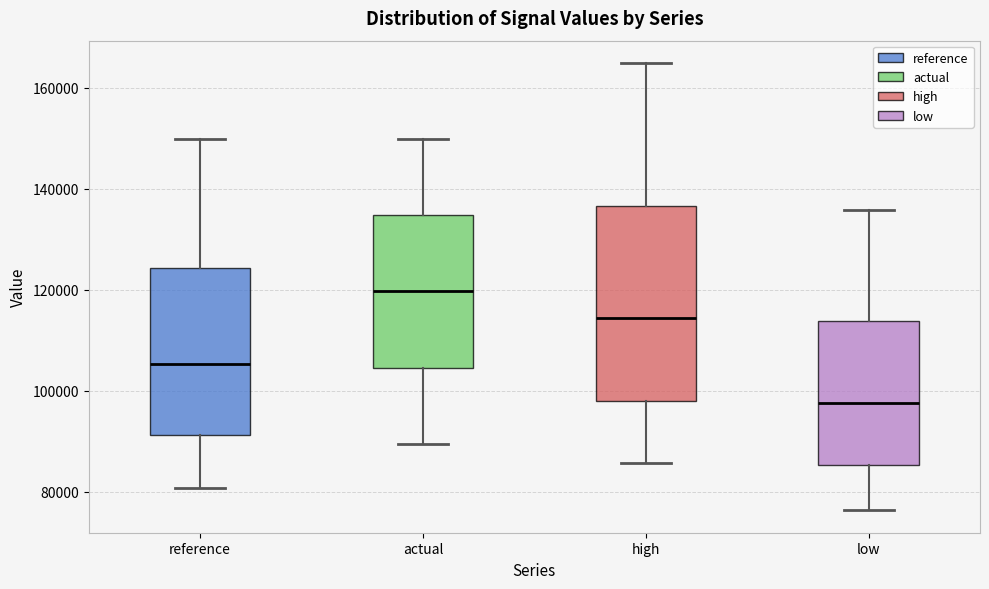

Reading left to right, read every box against the y-axis: the position of its median line, the range the box covers, and the ends of its whiskers. The values are not printed on the chart, so give them approximately, as read against the axis.

reference: median 106000, box 92000 to 124000, whiskers 80000 to 150000
actual: median 120000, box 104000 to 134000, whiskers 90000 to 150000
high: median 114000, box 98000 to 136000, whiskers 86000 to 164000
low: median 98000, box 86000 to 114000, whiskers 76000 to 136000